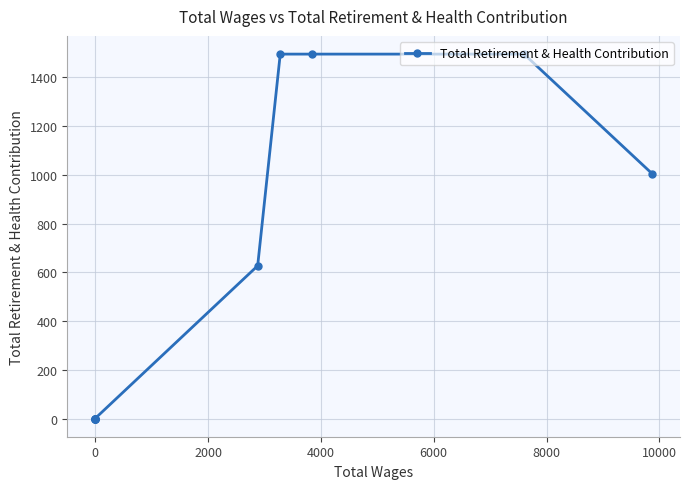

The value at 0 is 429. True or false?

False